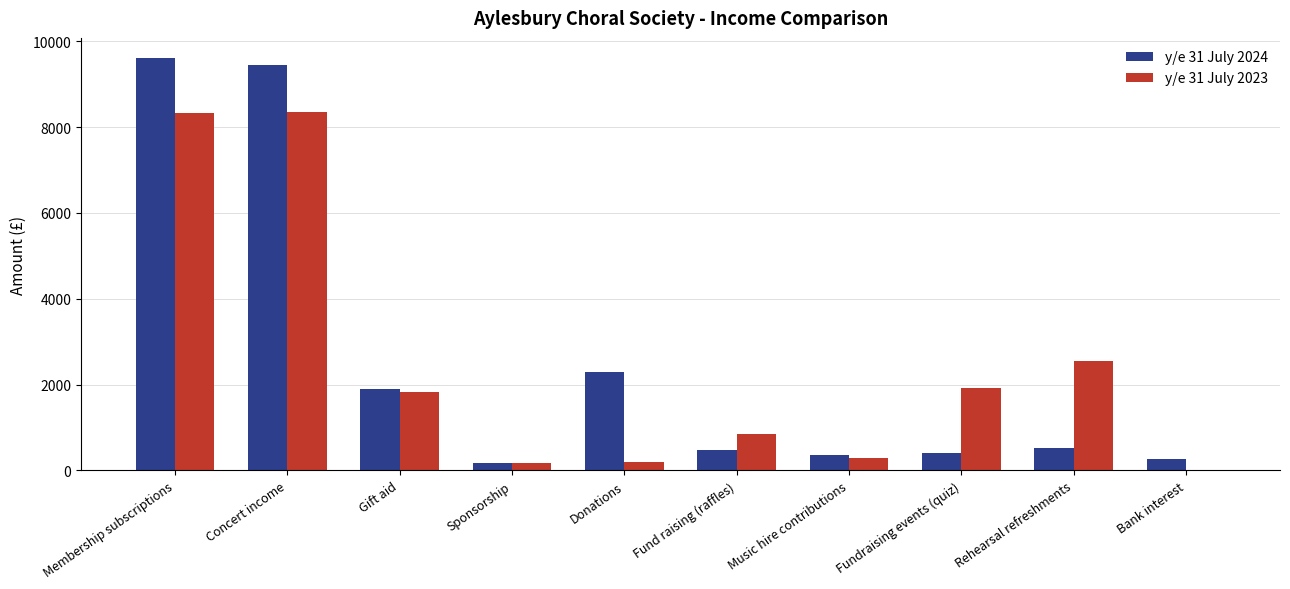

What is the greatest value displayed?

9600